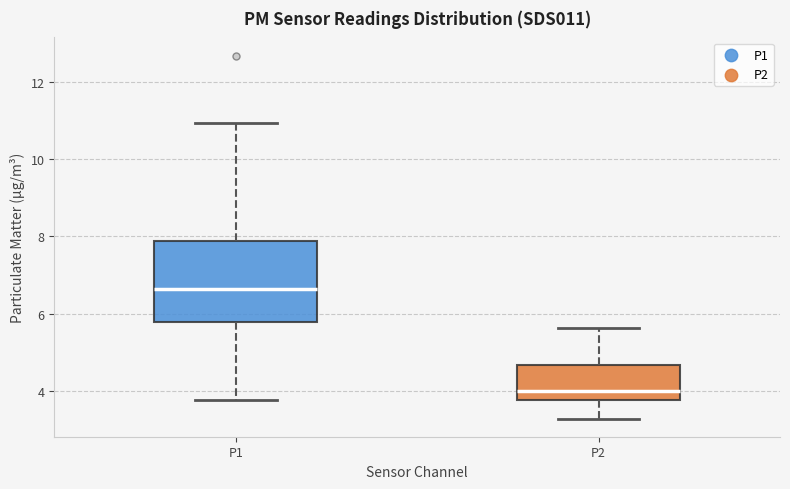

Reading left to right, read every box against the y-axis: the position of its median line, the range the box covers, and the ends of its whiskers. The values are not printed on the chart, so give them approximately, as read against the axis.

P1: median 6.6, box 5.8 to 7.8, whiskers 3.8 to 11.0
P2: median 4.0, box 3.8 to 4.6, whiskers 3.4 to 5.6